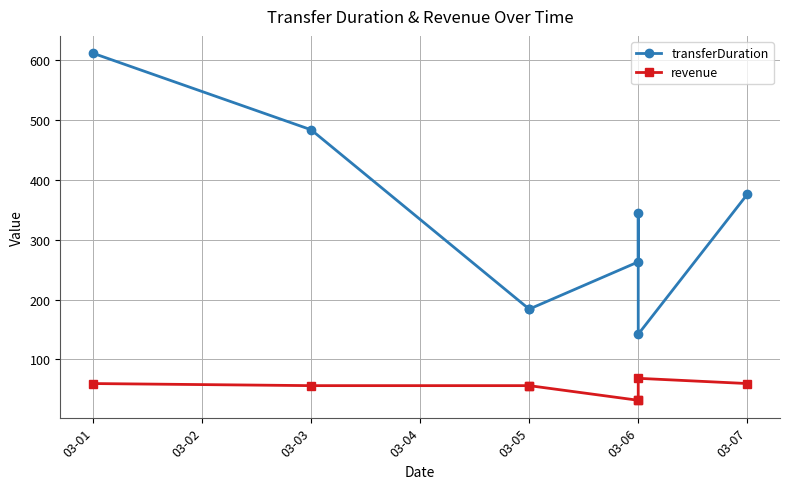

What is the label of the 6th point from the left?

03-06